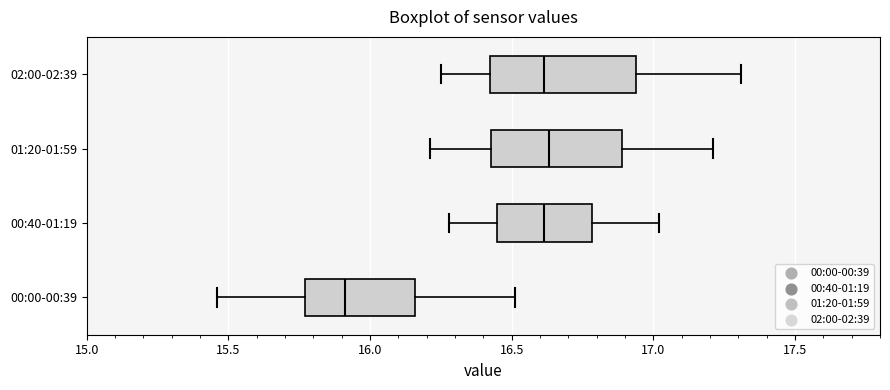

Reading bottom to top, transcribe this box plot: for each box, give where its median line is, the range the box spans, and where its two whiskers end, as read against the x-axis. The values are not printed on the chart, so give them approximately, as read against the axis.

00:00-00:39: median 15.90, box 15.75 to 16.15, whiskers 15.45 to 16.50
00:40-01:19: median 16.60, box 16.45 to 16.80, whiskers 16.30 to 17.00
01:20-01:59: median 16.65, box 16.45 to 16.90, whiskers 16.20 to 17.20
02:00-02:39: median 16.60, box 16.45 to 16.95, whiskers 16.25 to 17.30